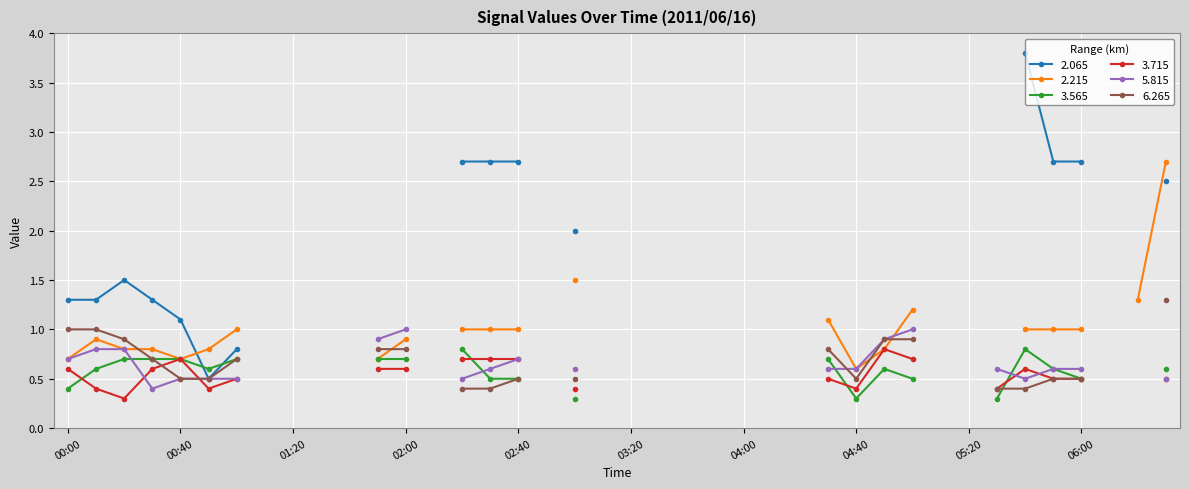

True or false: 5.815 and 3.715 cross at least once.

True